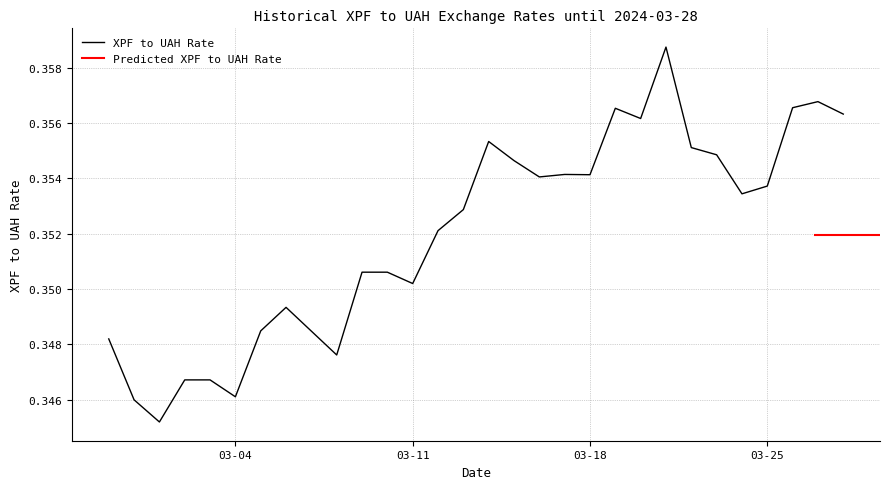

What is the value of the 30th point from the left?

0.3